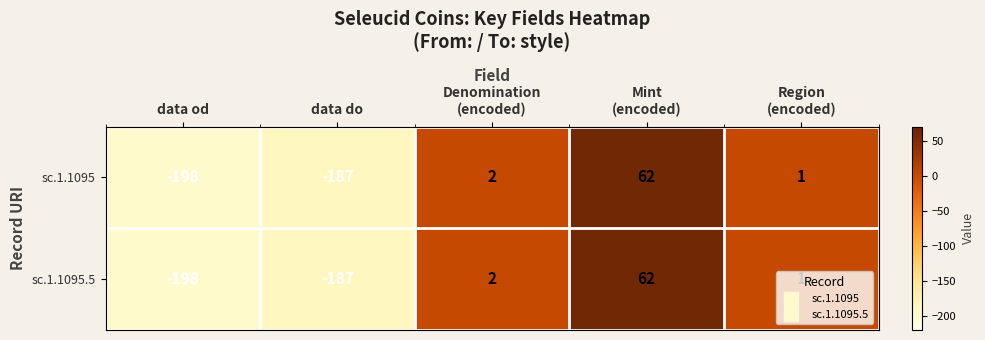

How many series are shown in this chart?

2